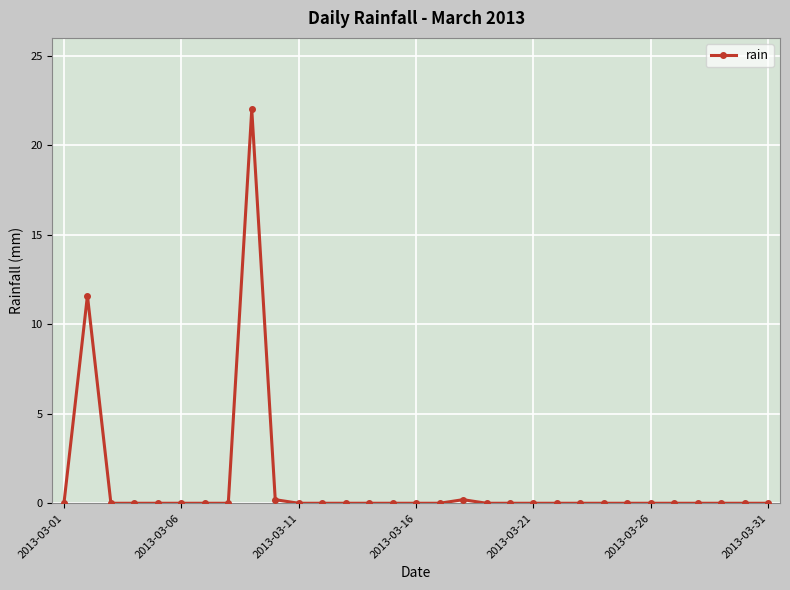

True or false: the data has more than 0 interior local peaks.

True